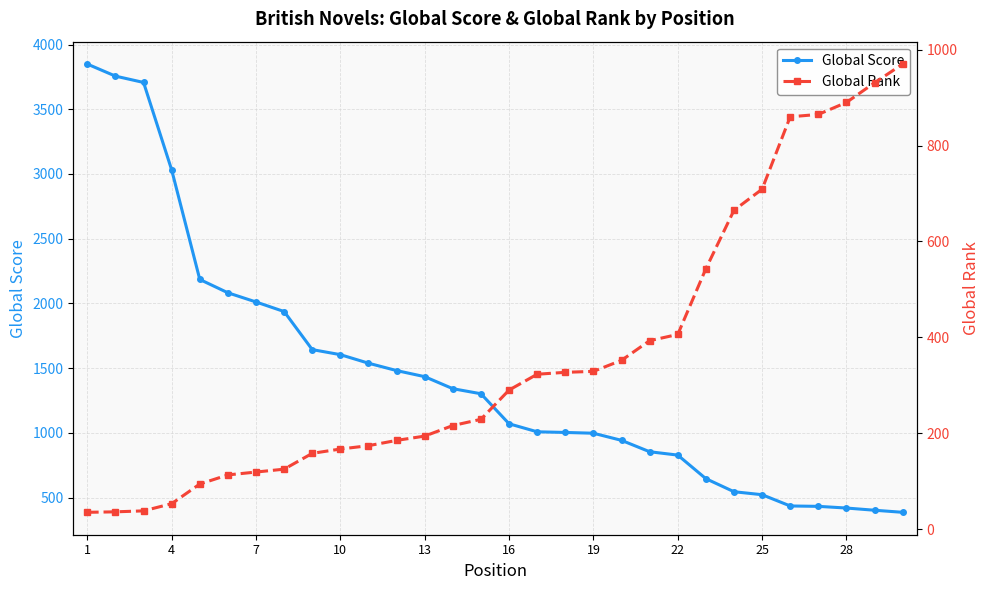

What is the minimum value for Global Score?

386